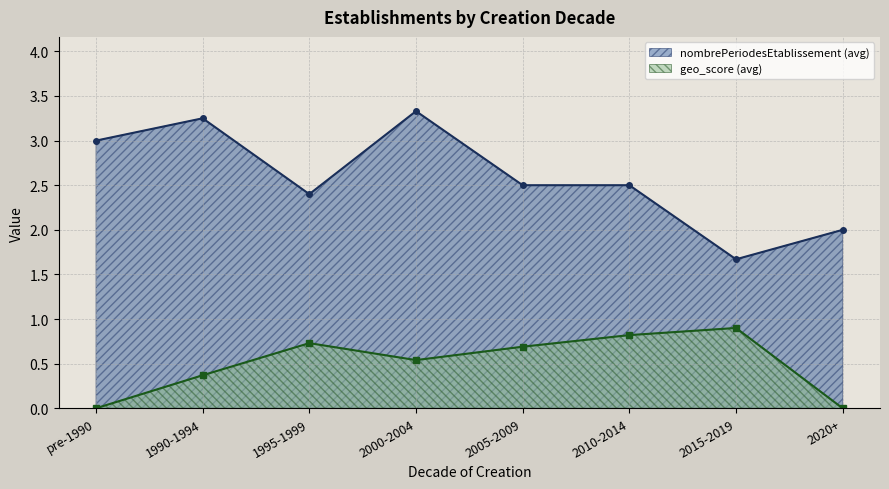

List the series in order of their overall mean, lowest first.

geo_score (avg), nombrePeriodesEtablissement (avg)